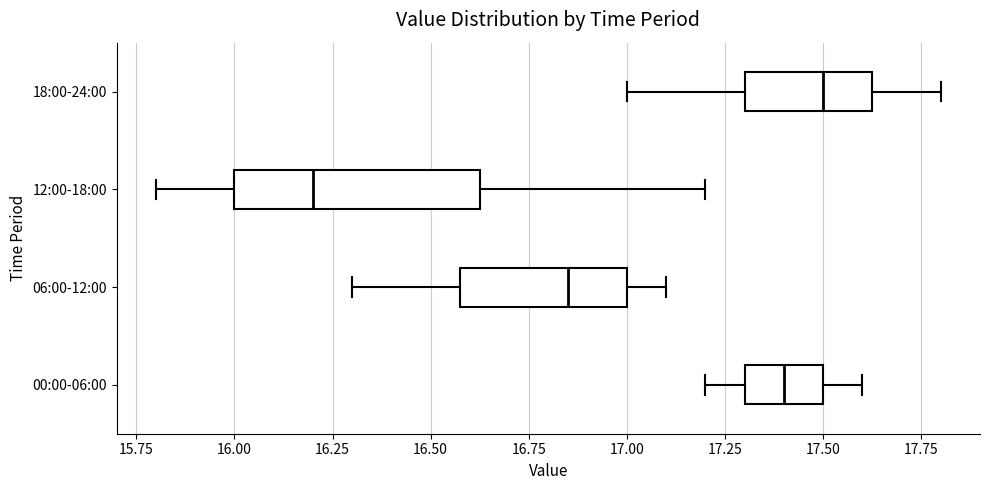

Comparing the boxes themselves (not the whiskers), which one is the widest?

12:00-18:00